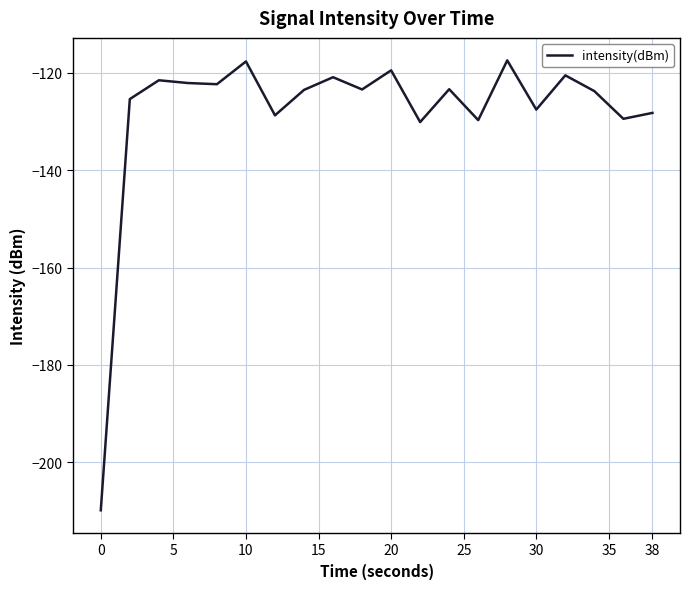

What is the maximum value shown in the chart?

-117.4